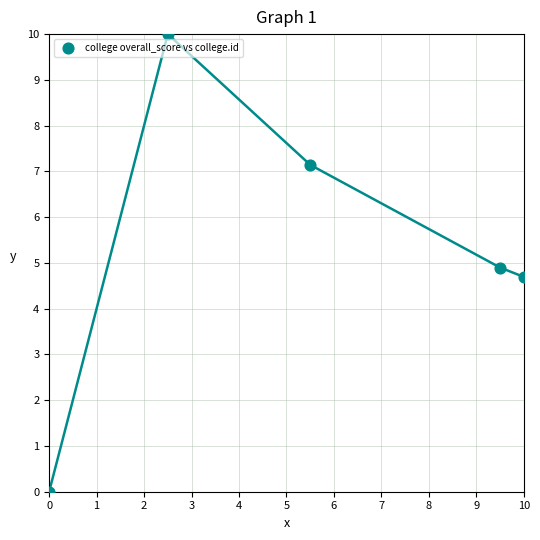

What is the range of Y values (max minus min)?

10.0